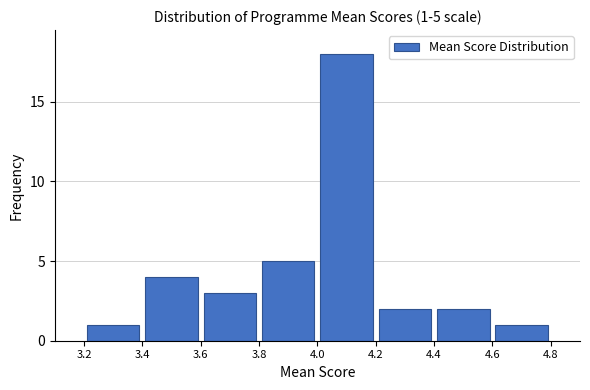

Over which range of the x-axis is the bar tallest?

4.0 to 4.2